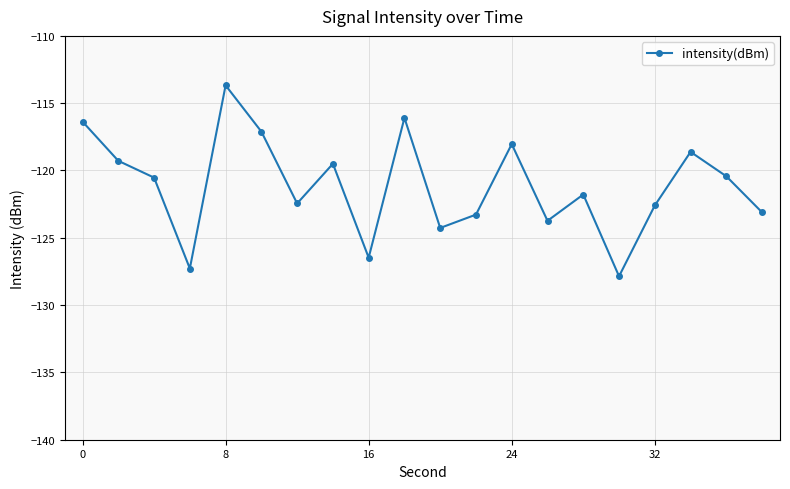

What is the value of the 5th point from the left?

-113.7